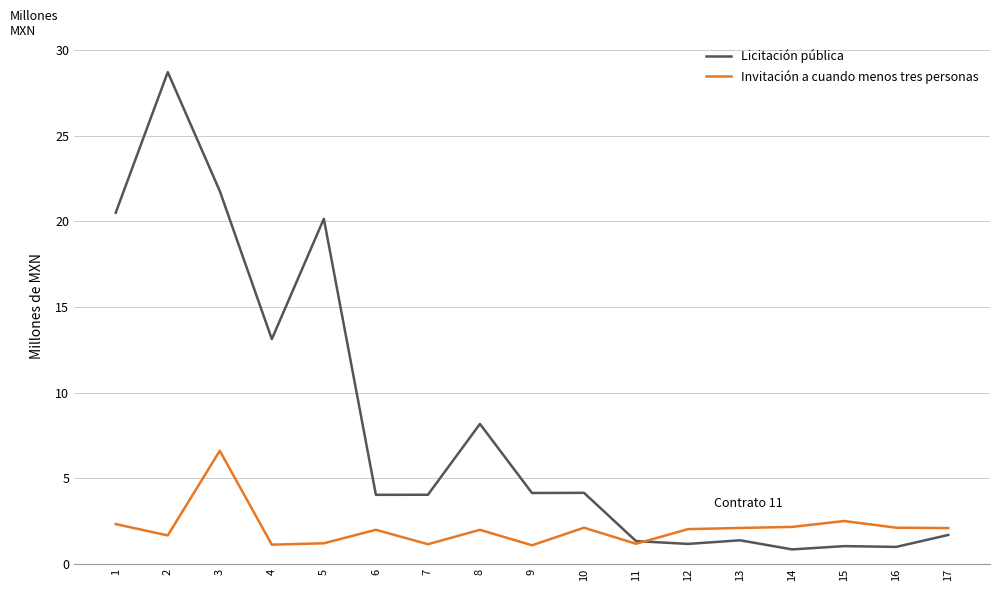

True or false: Licitación pública has a value of 7.0 at 9.

False